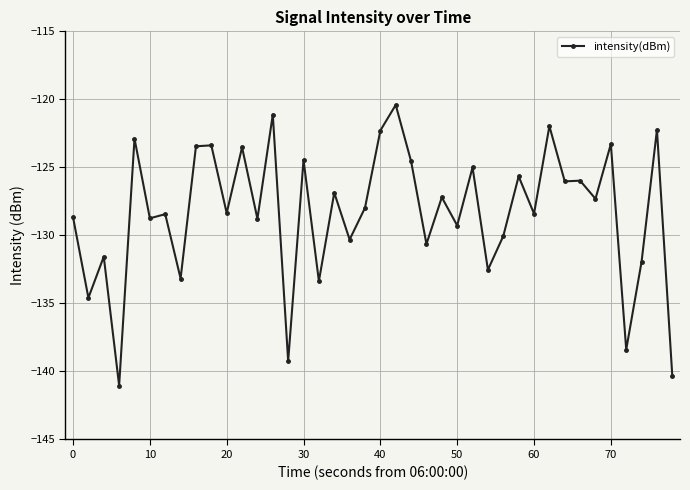

What is the value of the 4th point from the left?

-141.0